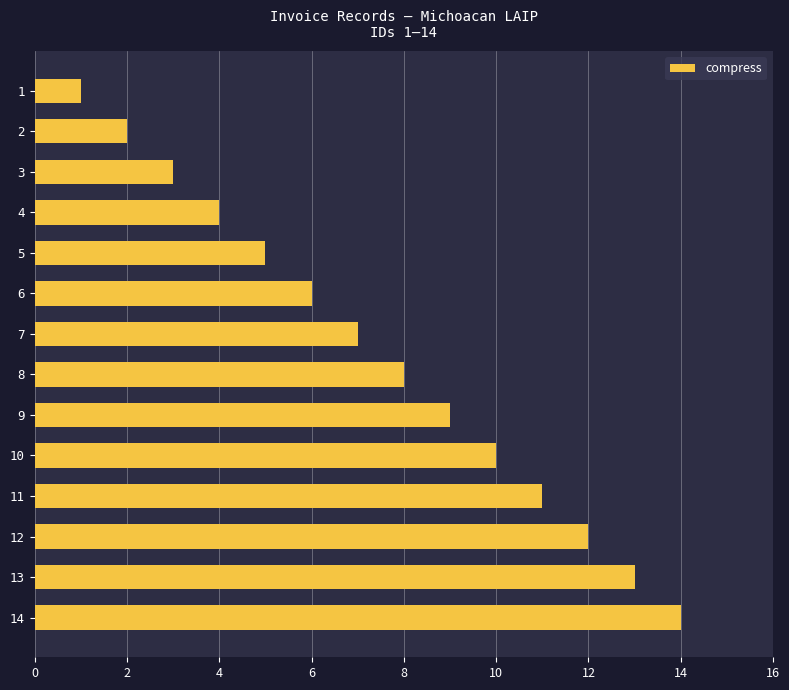

List the labels in order of value, largest first.

14, 13, 12, 11, 10, 9, 8, 7, 6, 5, 4, 3, 2, 1